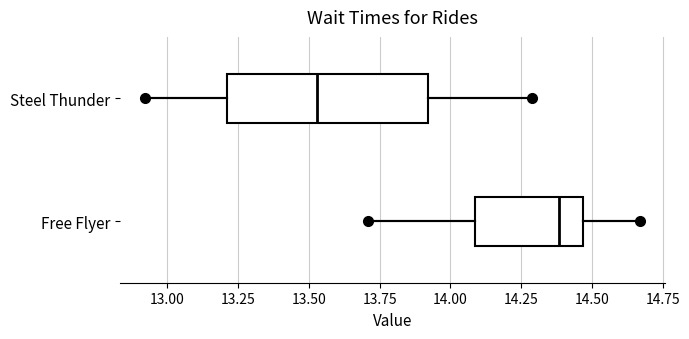

Where does the left whisker of the box for Free Flyer end on the x-axis? The values are not printed on the chart, so give them approximately, as read against the axis.

13.70